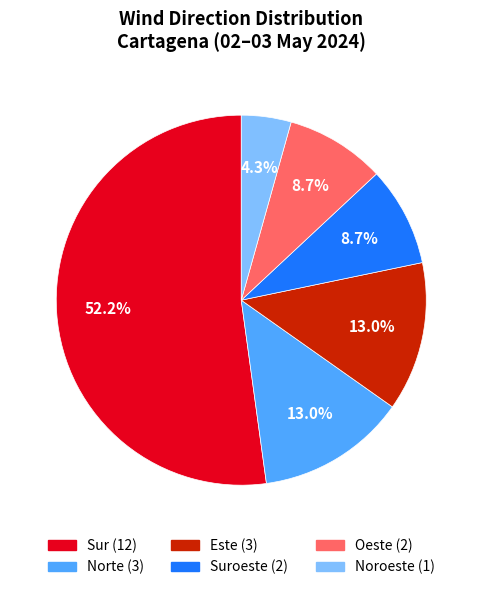

Does any single category account for the majority?

Yes